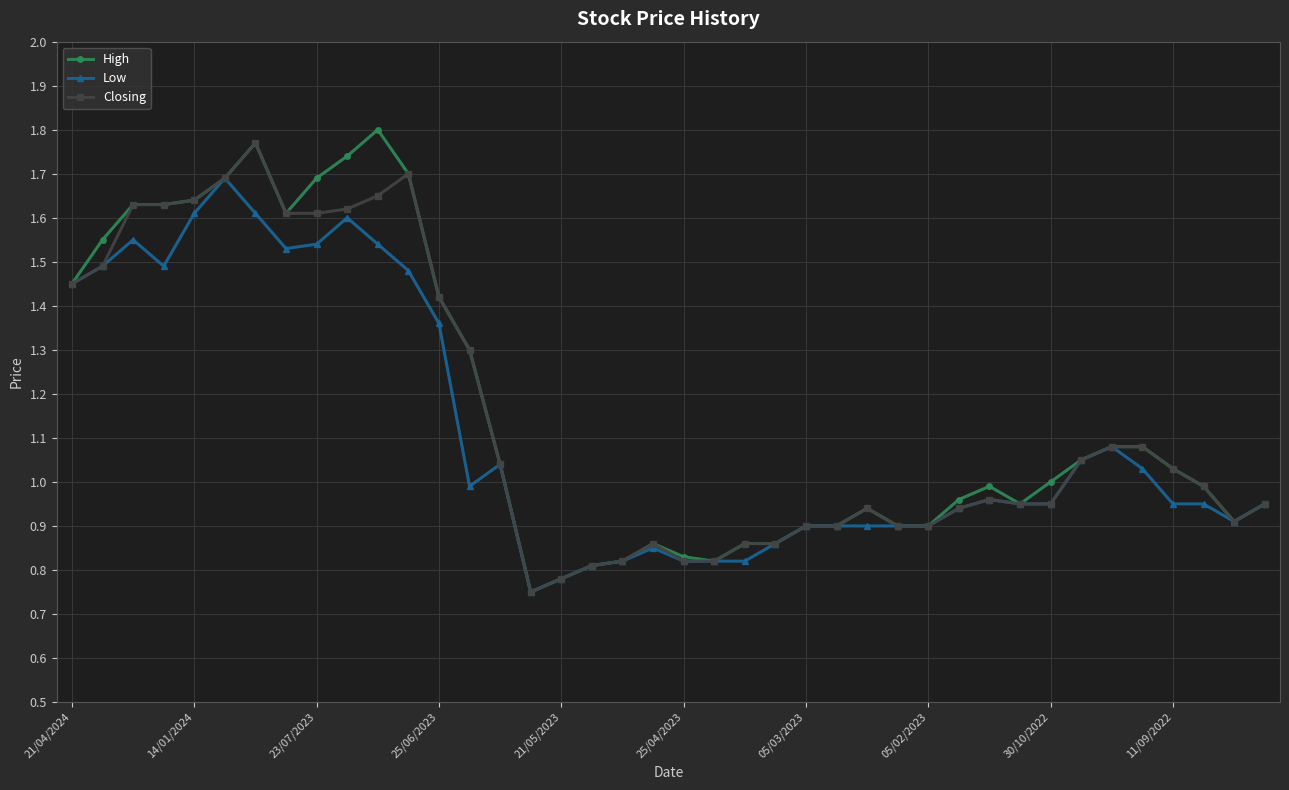

Rank the series by their average value, from highest to lowest.

High, Closing, Low